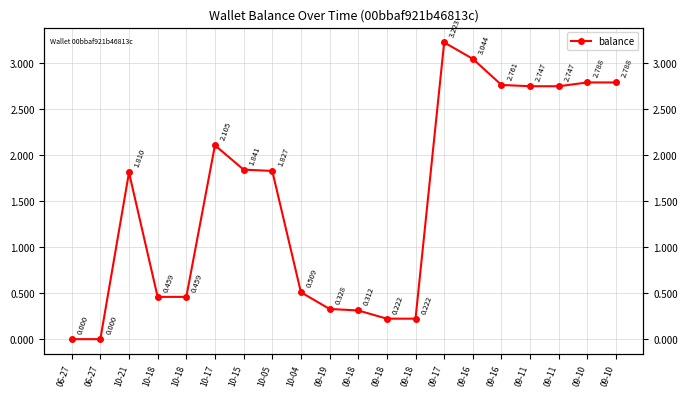

What is the label of the 8th point from the right?

09-18